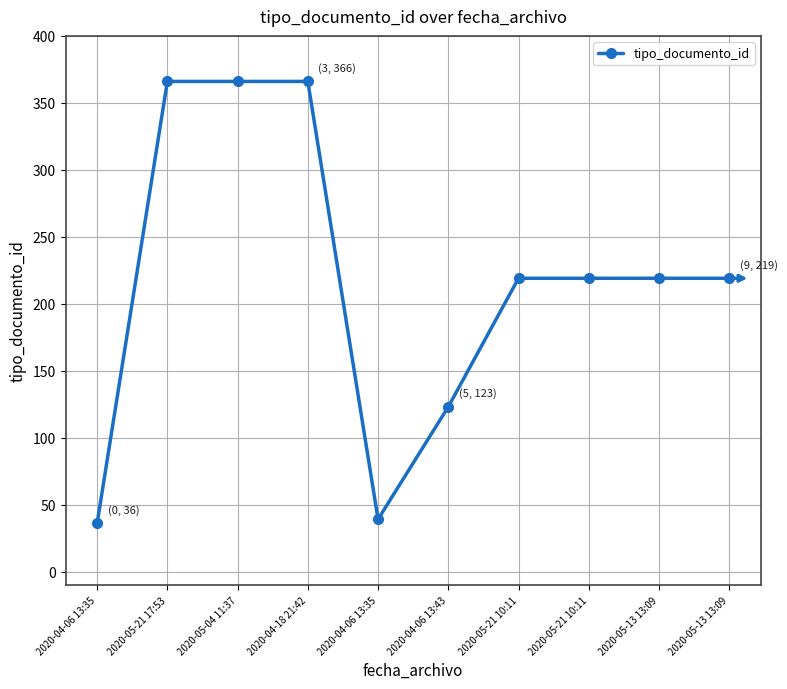

Which category has the highest value across all series?

2020-05-21 17:53